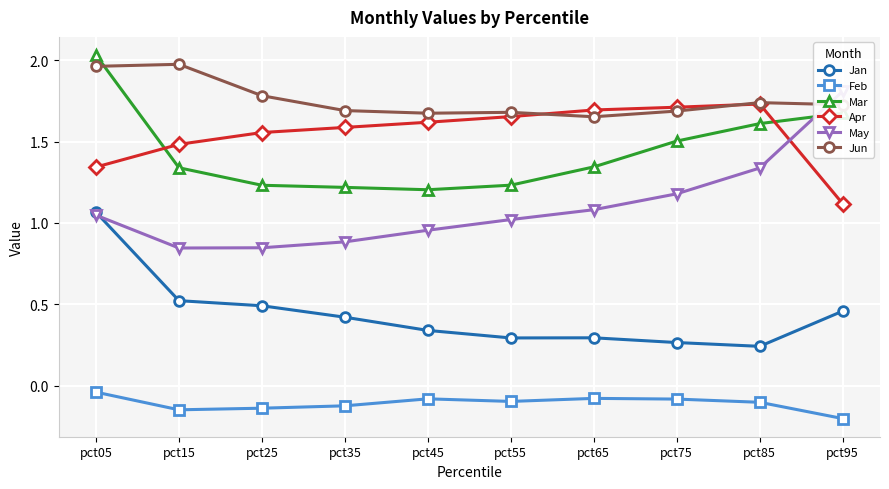

What is the difference between the second highest and second lowest values in the Jun series?

0.3